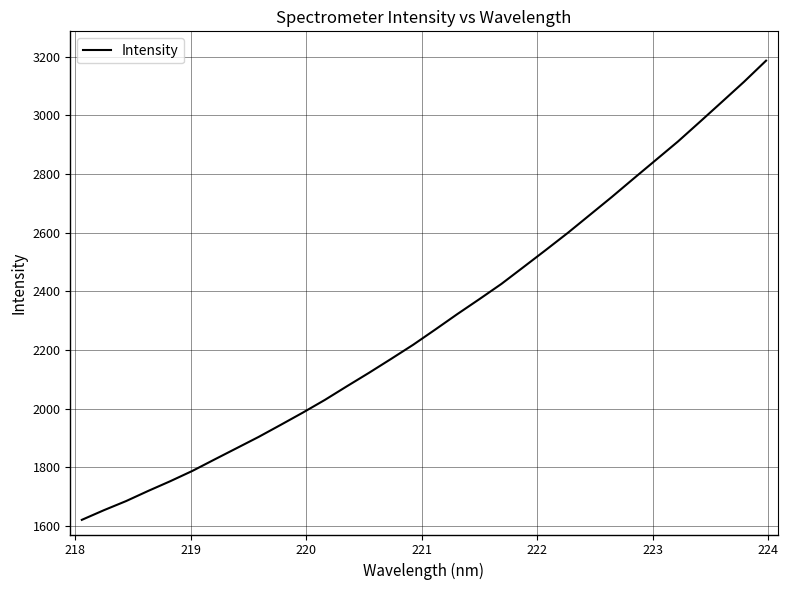

What is the greatest value displayed?

3186.6